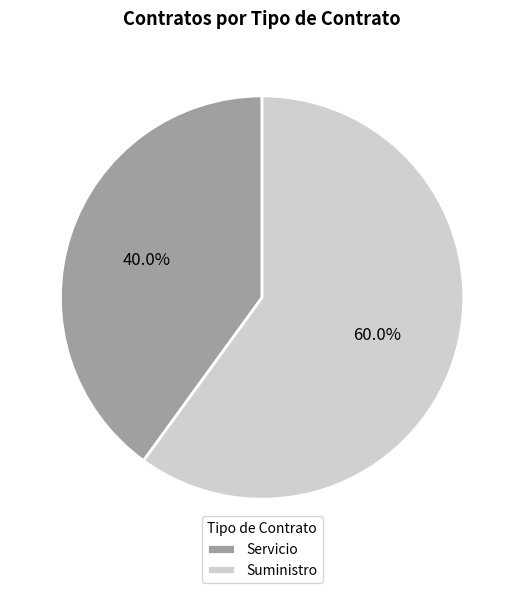

How many segments does this pie chart have?

2